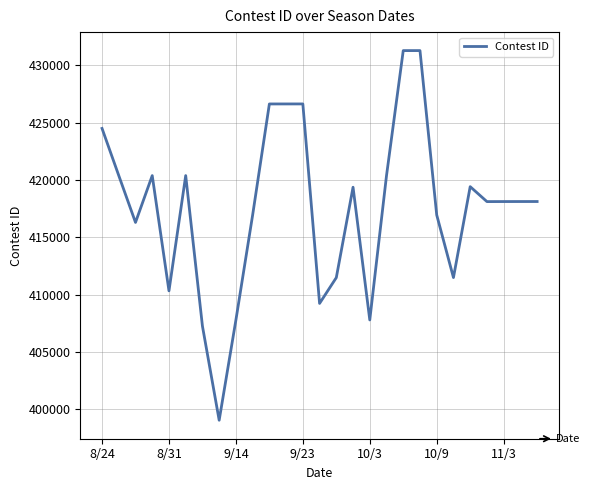

What is the difference between the maximum and minimum values?

32253